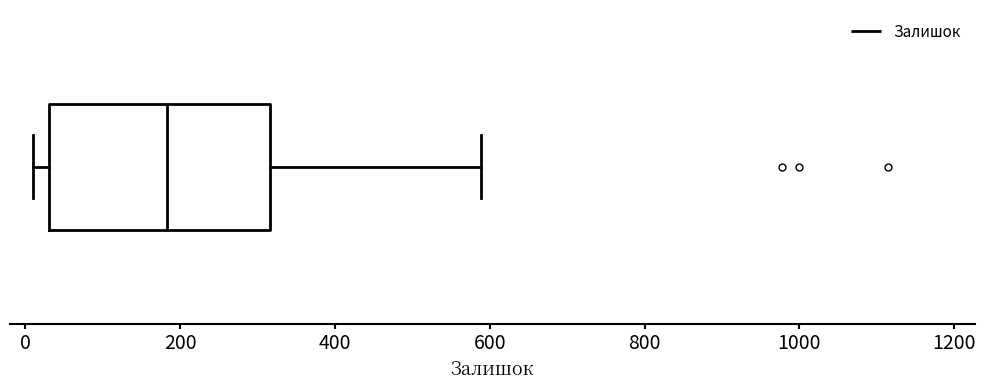

Transcribe this box plot: give where the median line is, the range the box spans, and where the two whiskers end, as read against the x-axis. The values are not printed on the chart, so give them approximately, as read against the axis.

median 180, box 40 to 320, whiskers 20 to 580